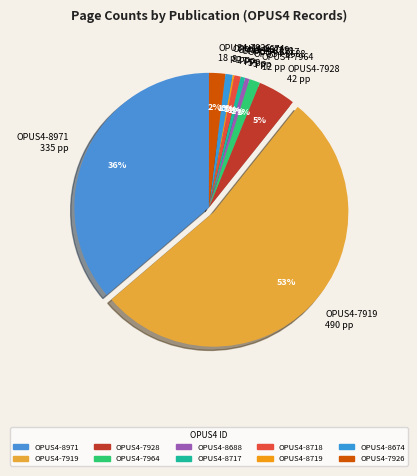

Between OPUS4-7964 12 pp and OPUS4-7928 42 pp, which is larger?

OPUS4-7928 42 pp